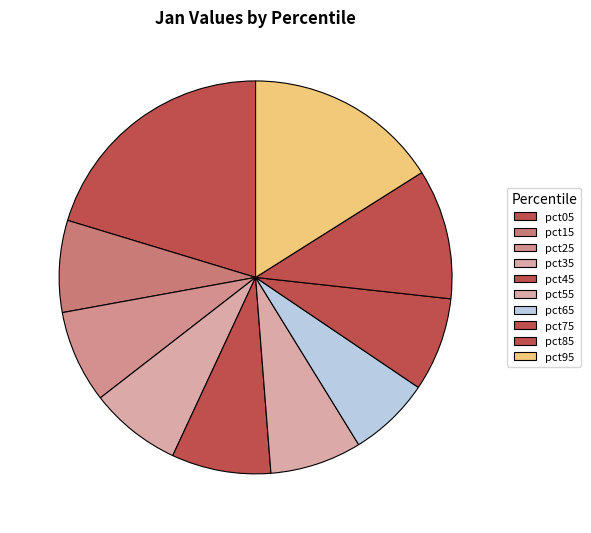

True or false: pct25 accounts for 8% of the total.

True